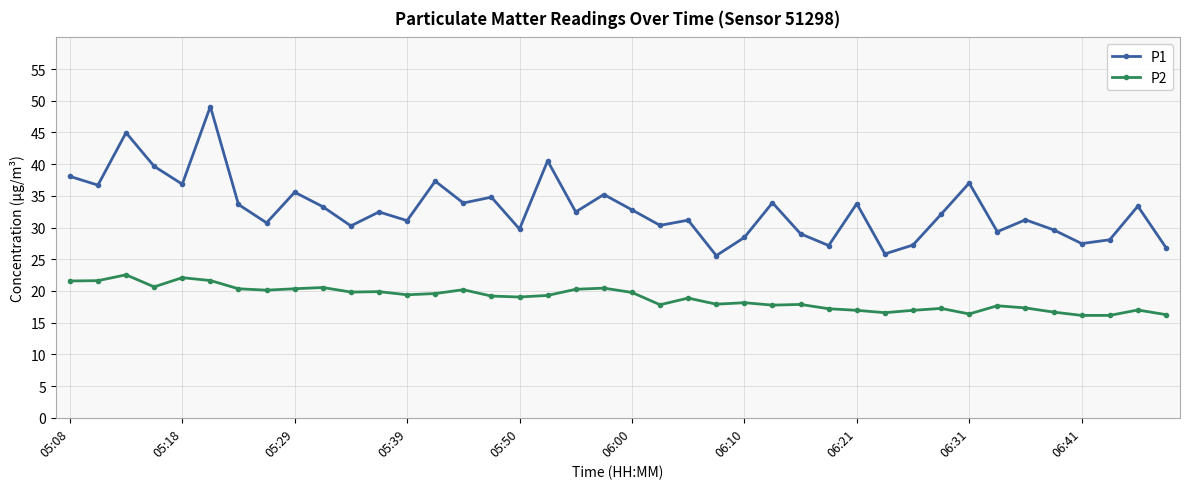

How many lines are shown in the chart?

2